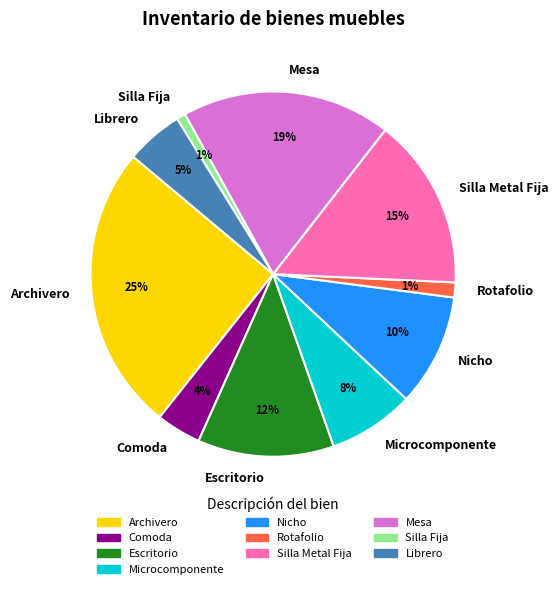

To the nearest percent, what is the average slice percentage?

10%